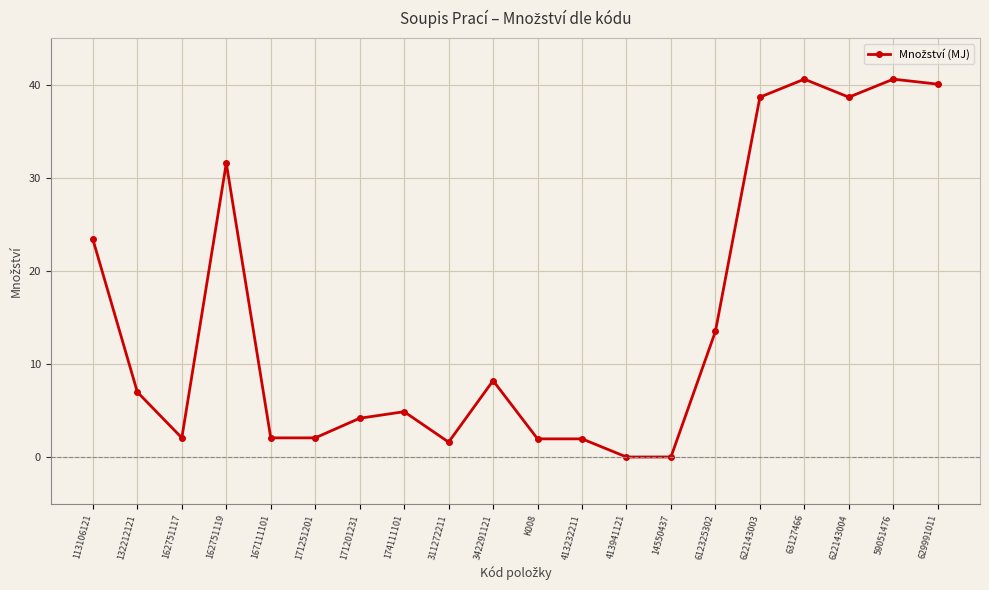

What is the change in value from 174111101 to 311272211?

-3.3